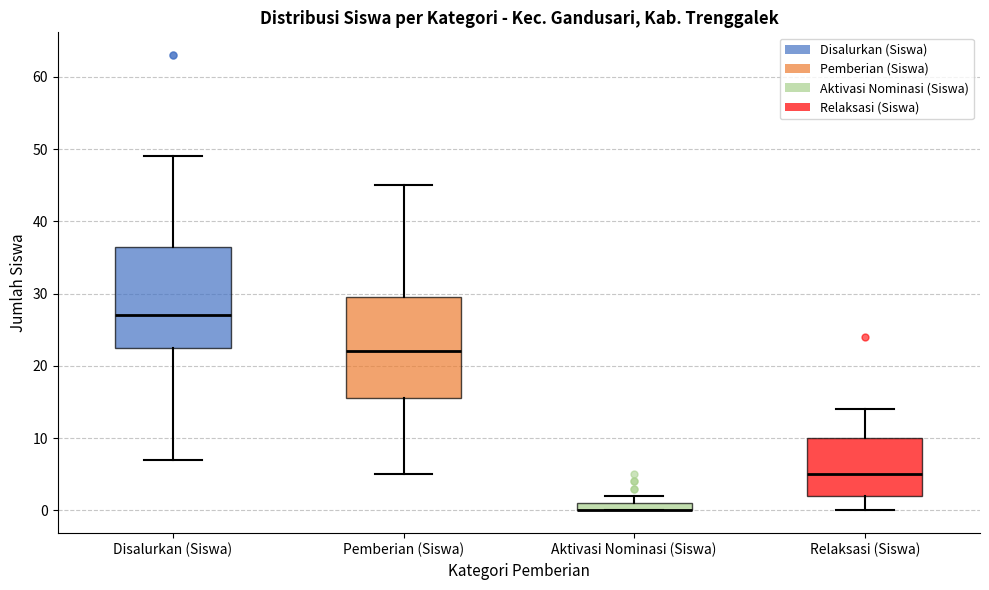

Where is the upper edge of the box for Pemberian (Siswa) on the y-axis? The values are not printed on the chart, so give them approximately, as read against the axis.

30